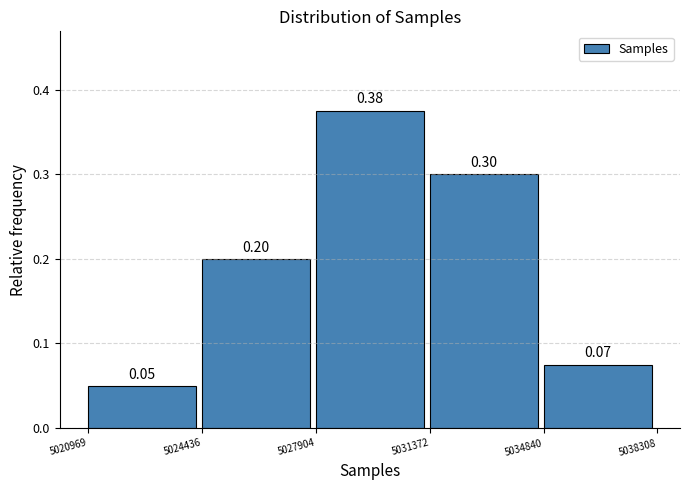

Over which range of the x-axis is the bar tallest?

5027904 to 5031372